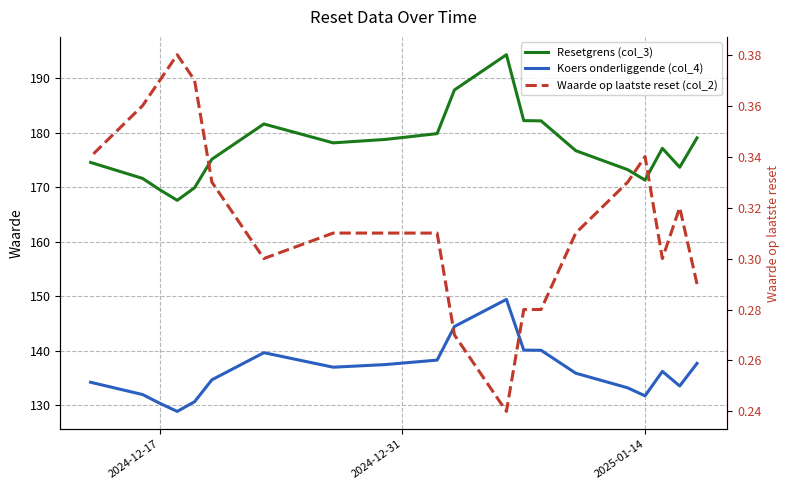

What is the label of the 17th point from the right?

2025-01-14